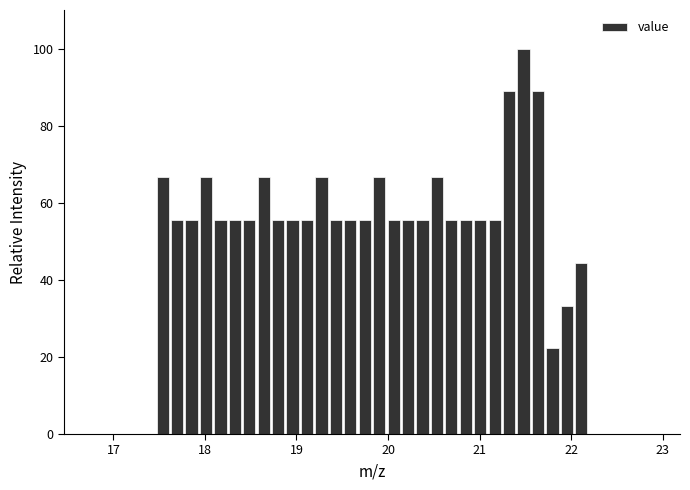

Around what value on the x-axis is the tallest bar? Give the approximate position of its centre, as read against the axis.

21.5